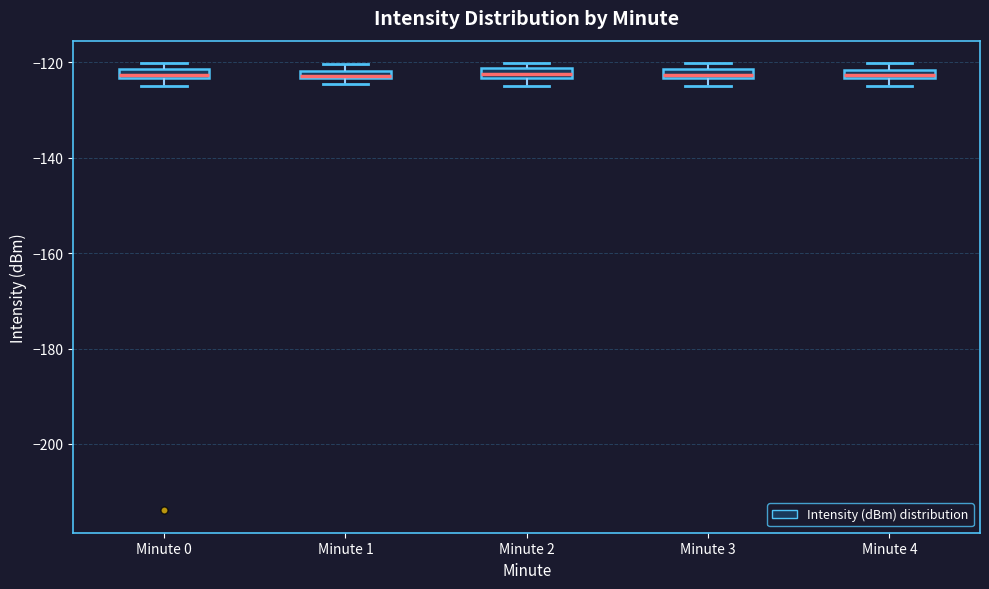

Where is the upper edge of the box for Minute 3 on the y-axis? The values are not printed on the chart, so give them approximately, as read against the axis.

-122